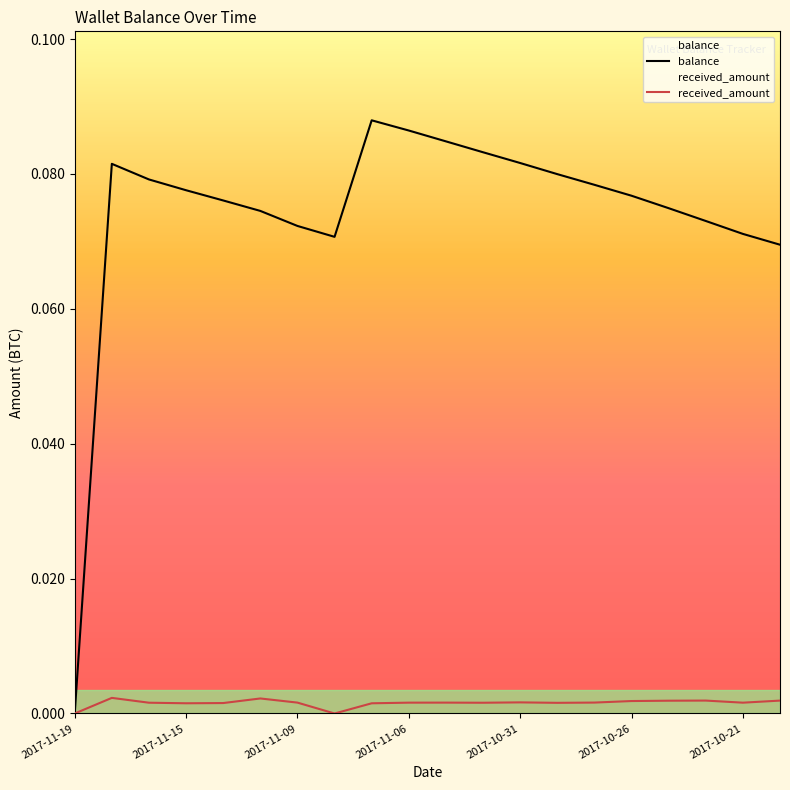

Which series has the widest spread of values?

balance